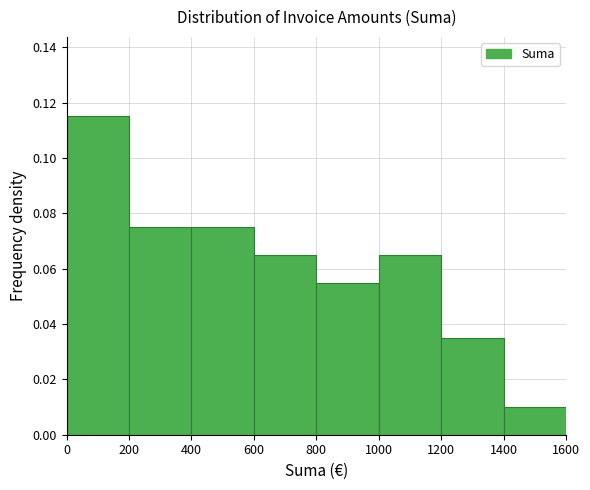

Reading left to right, transcribe this chart: for each bar, give the range it covers on the x-axis and its height. The values are not printed on the chart, so give them approximately, as read against the axis.

0 to 200: 0.116
200 to 400: 0.076
400 to 600: 0.076
600 to 800: 0.066
800 to 1000: 0.056
1000 to 1200: 0.066
1200 to 1400: 0.036
1400 to 1600: 0.010